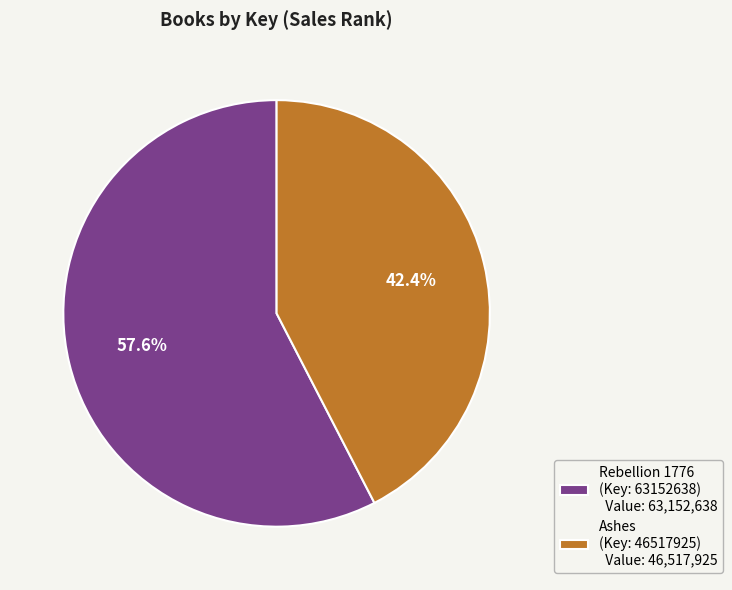

Is there a majority slice in this chart?

Yes